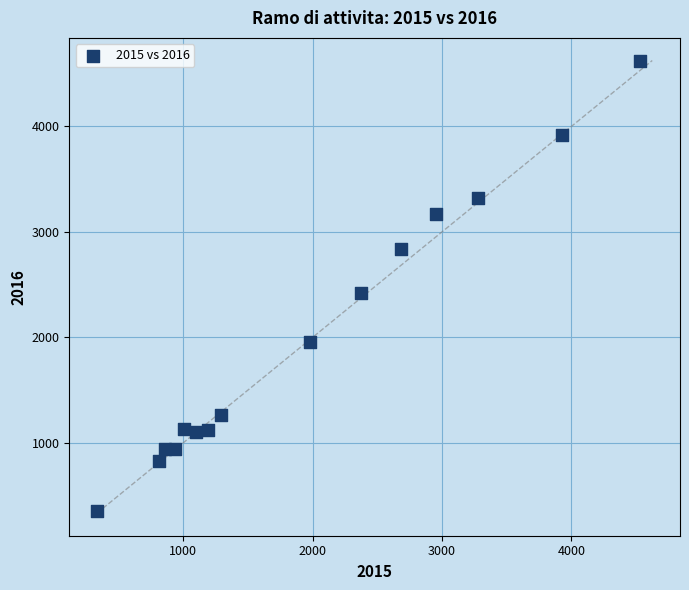

What is the range of Y values (max minus min)?

4276